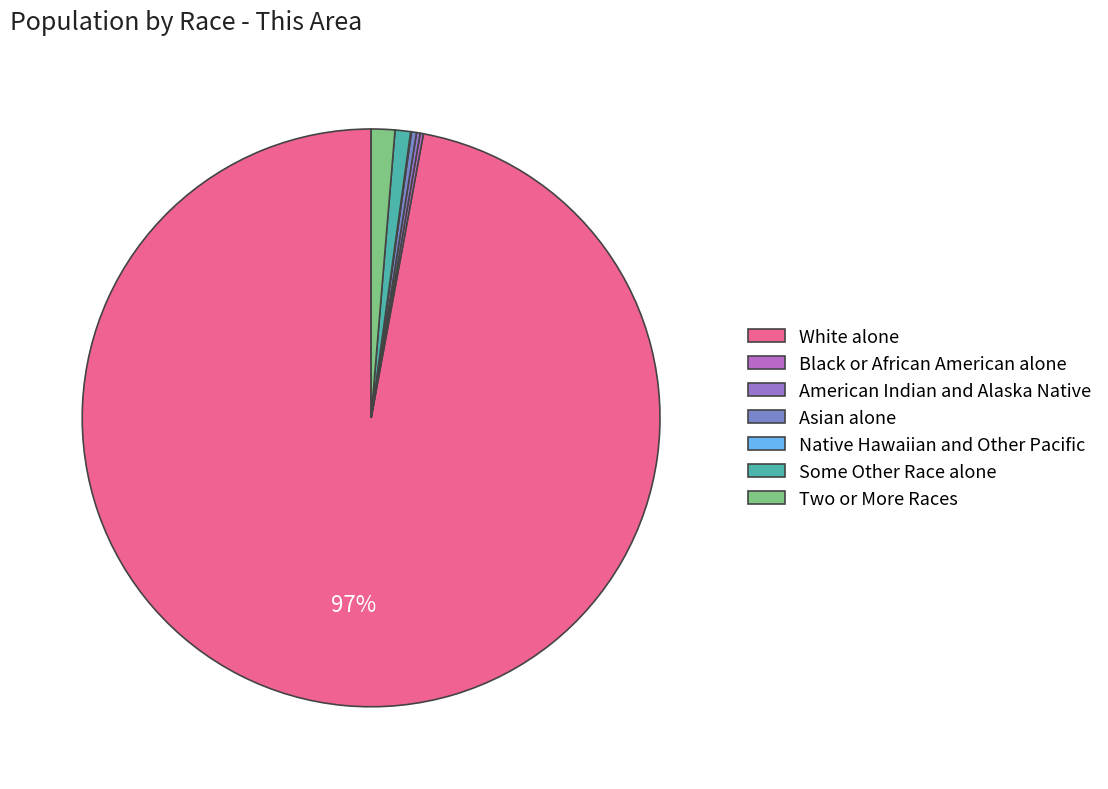

Is Asian alone the majority of the pie?

No